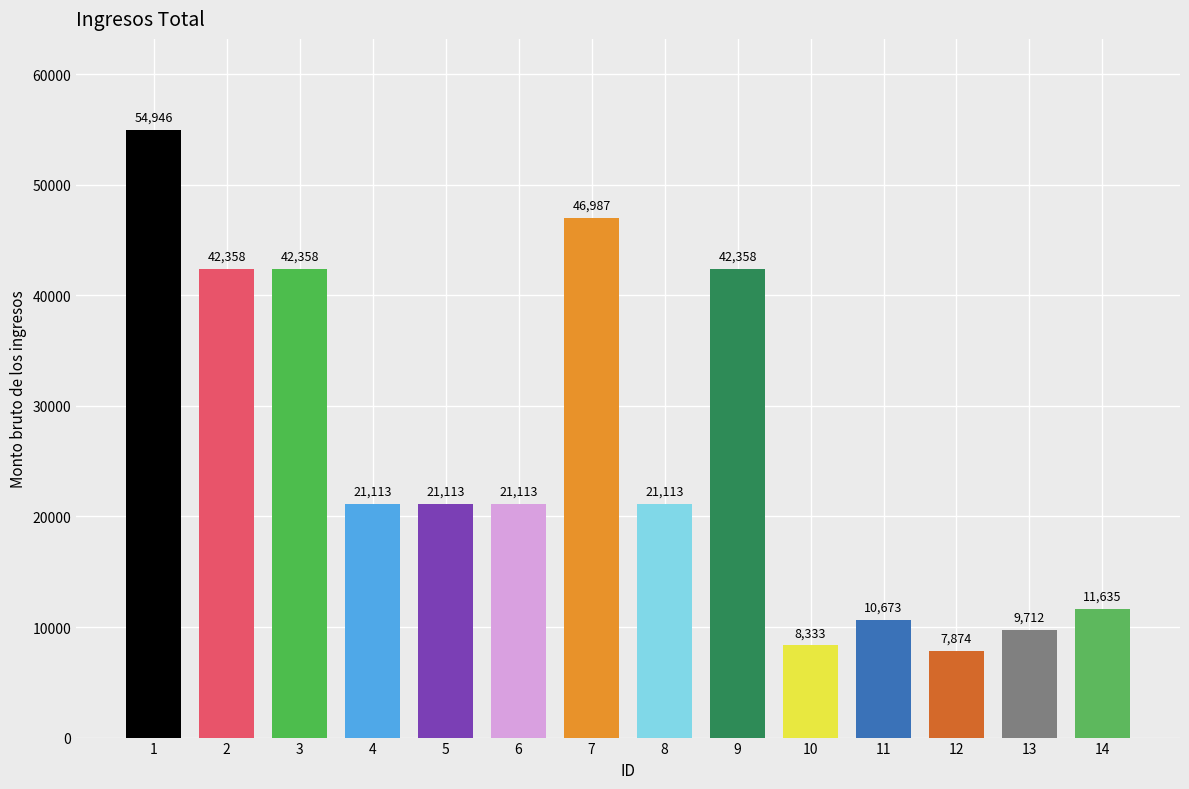

What is the greatest value displayed?

54945.6